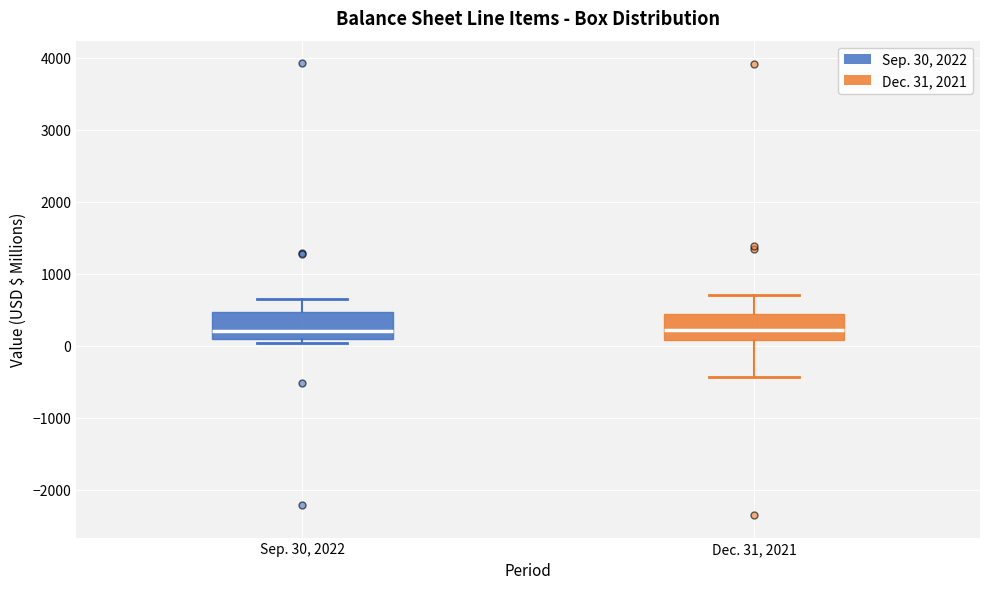

Reading left to right, read every box against the y-axis: the position of its median line, the range the box covers, and the ends of its whiskers. The values are not printed on the chart, so give them approximately, as read against the axis.

Sep. 30, 2022: median 200, box 100 to 500, whiskers 0 to 700
Dec. 31, 2021: median 200, box 100 to 400, whiskers -400 to 700